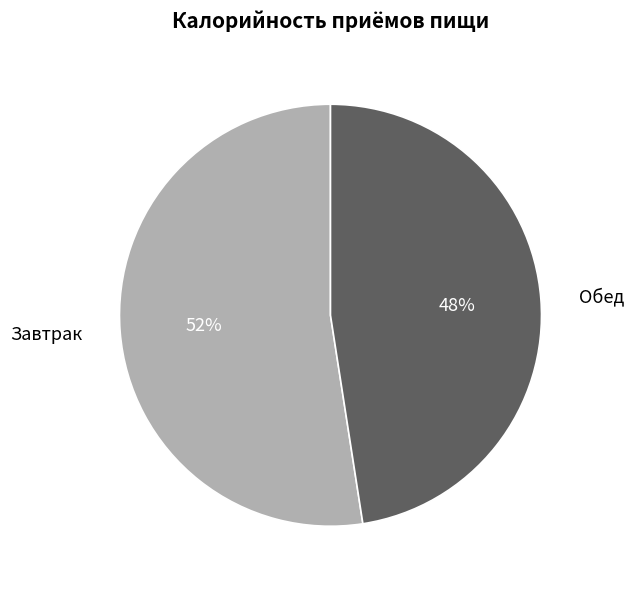

To the nearest percent, what percentage of the pie is Обед?

48%